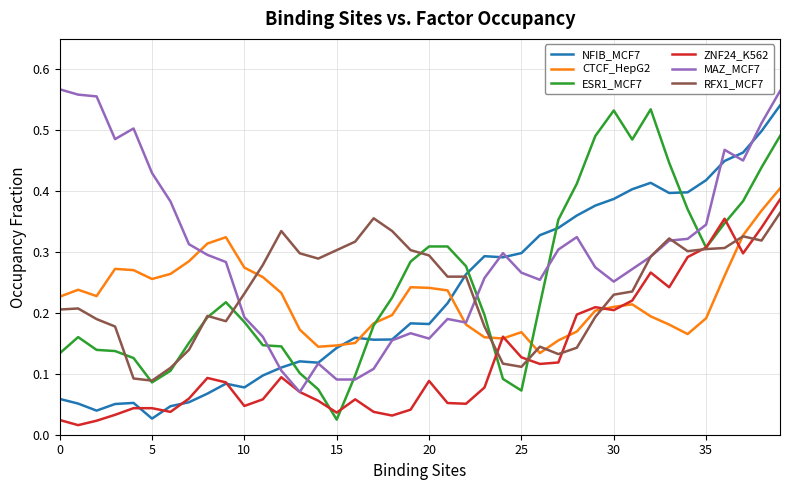

Which series ends up on top after the final intersection of ESR1_MCF7 and MAZ_MCF7?

MAZ_MCF7